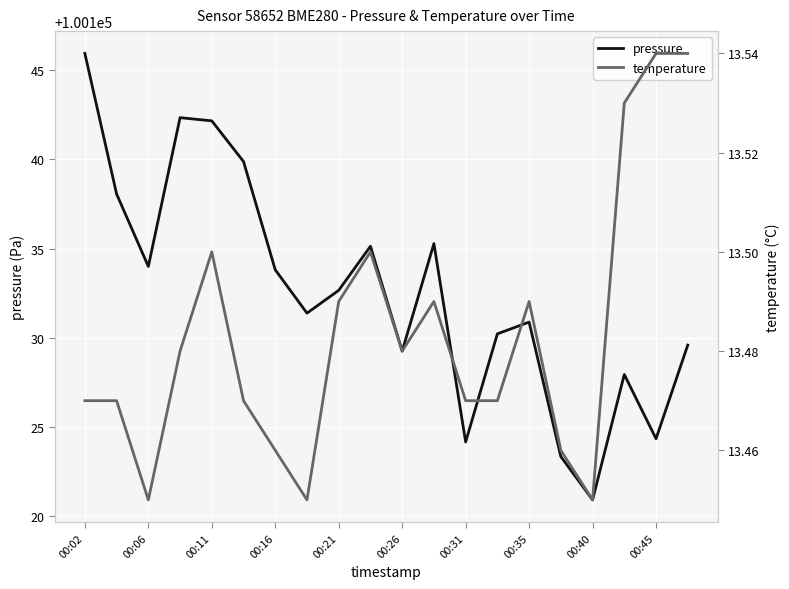

Which category has the highest value in the pressure series?

00:02